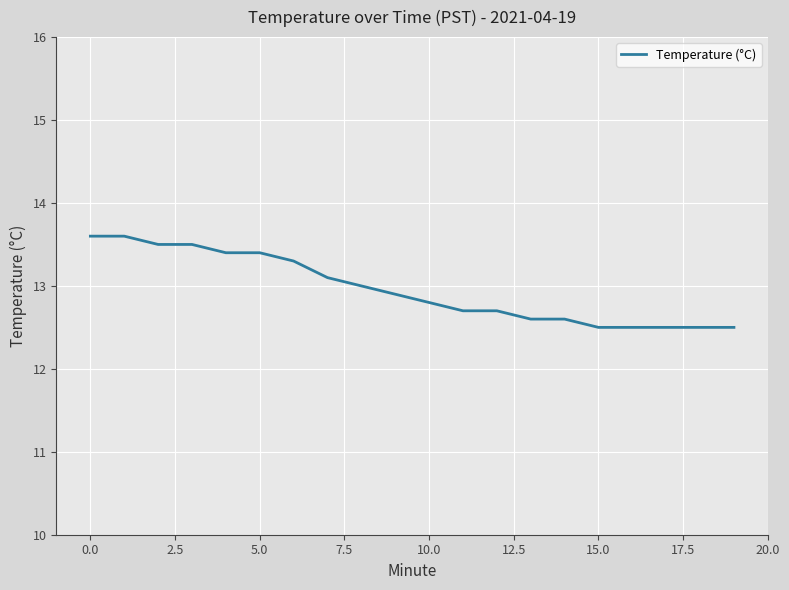

What is the maximum value shown in the chart?

13.6